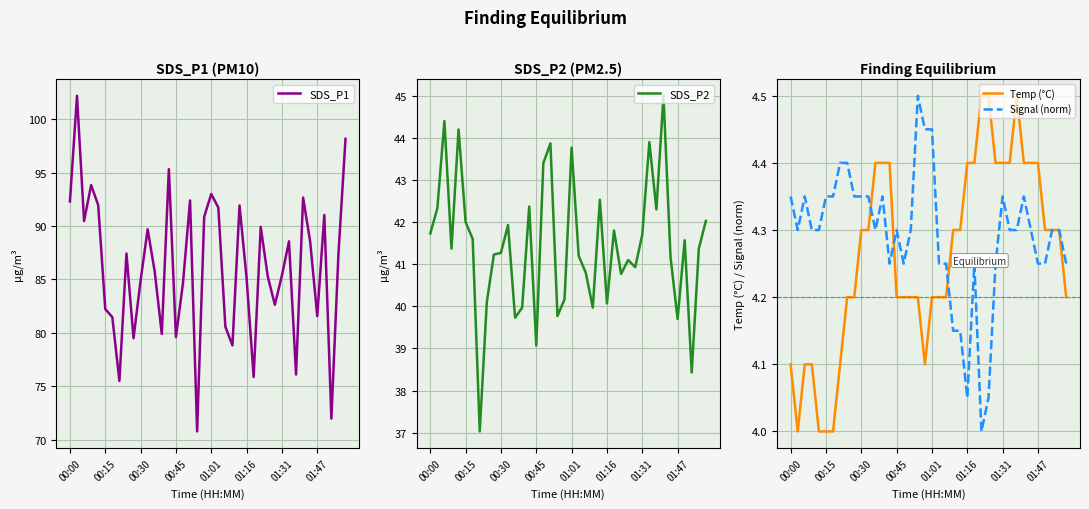

Where does the SDS_P1 series first go above 87?

00:00